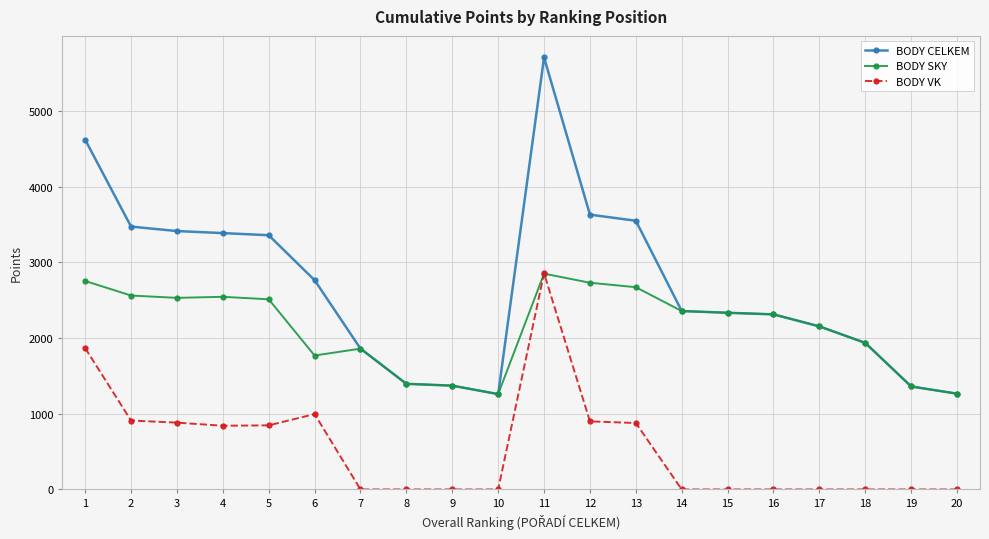

List the series in order of their overall mean, highest first.

BODY CELKEM, BODY SKY, BODY VK